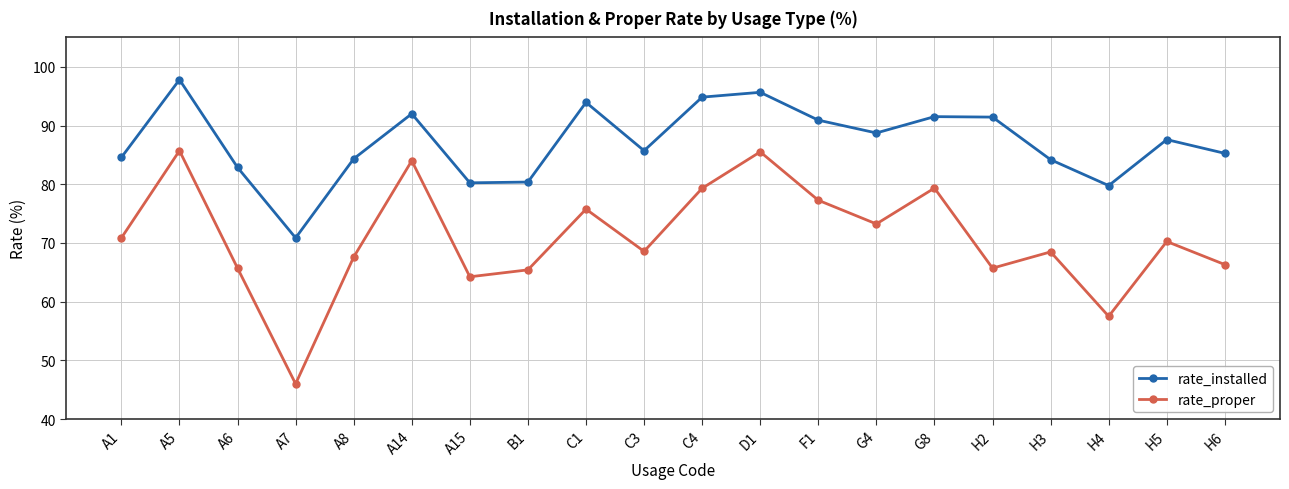

What is the approximate value of rate_installed at A7?

70.9